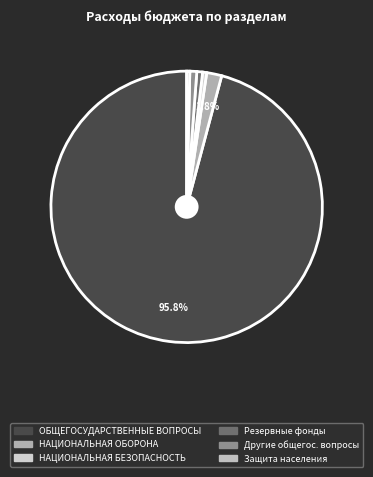

Count the number of slices in the pie.

6